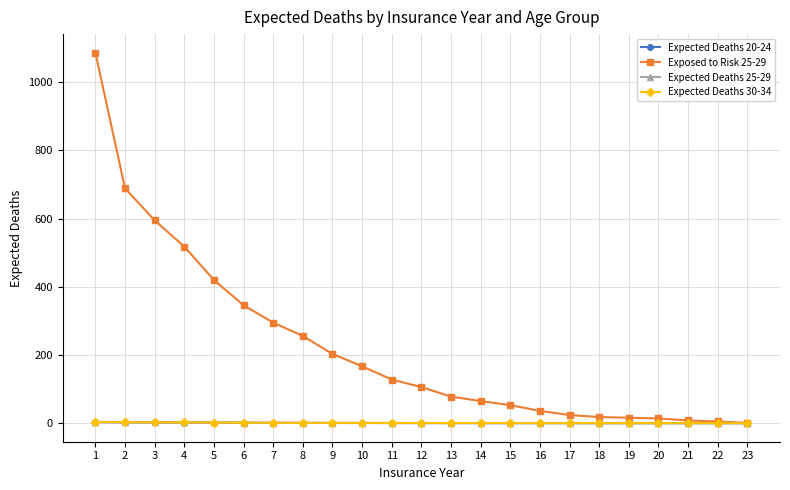

The value of Exposed to Risk 25-29 at 3 is 280.5. True or false?

False